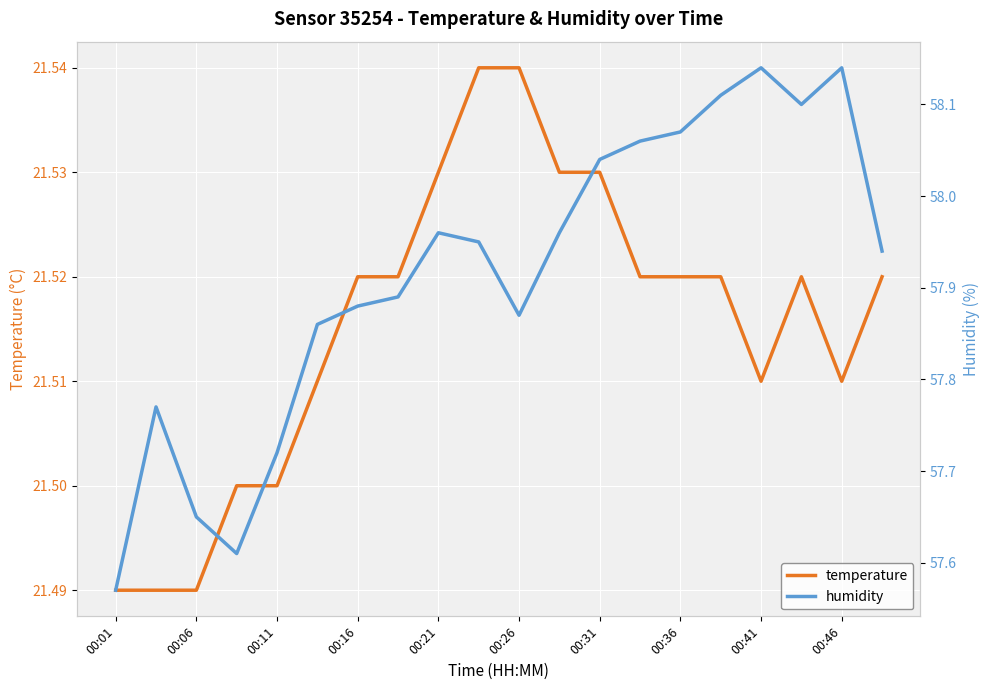

True or false: temperature and humidity cross at least once.

False